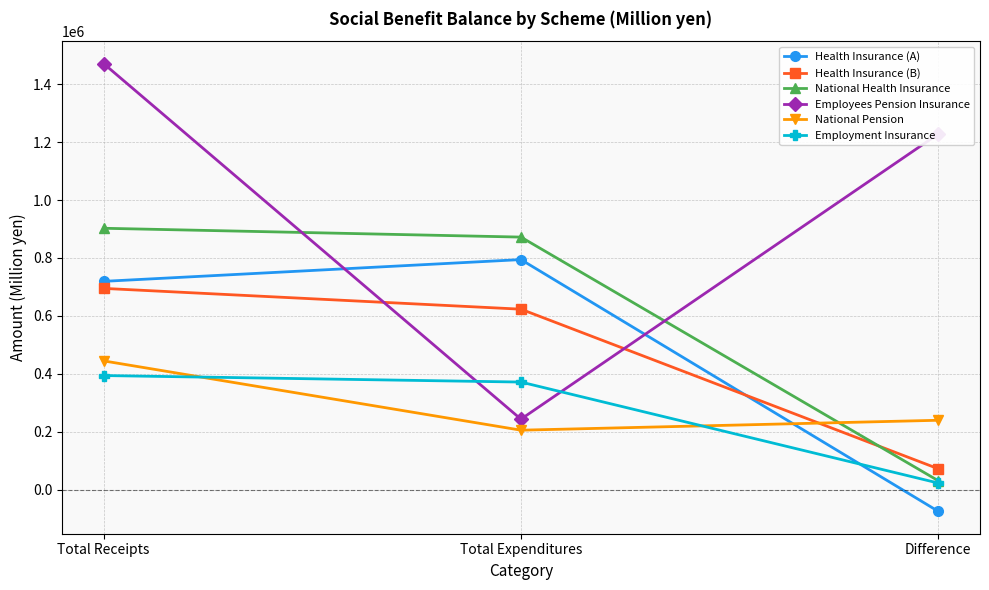

What is the label of the 1st point from the left?

Total Receipts